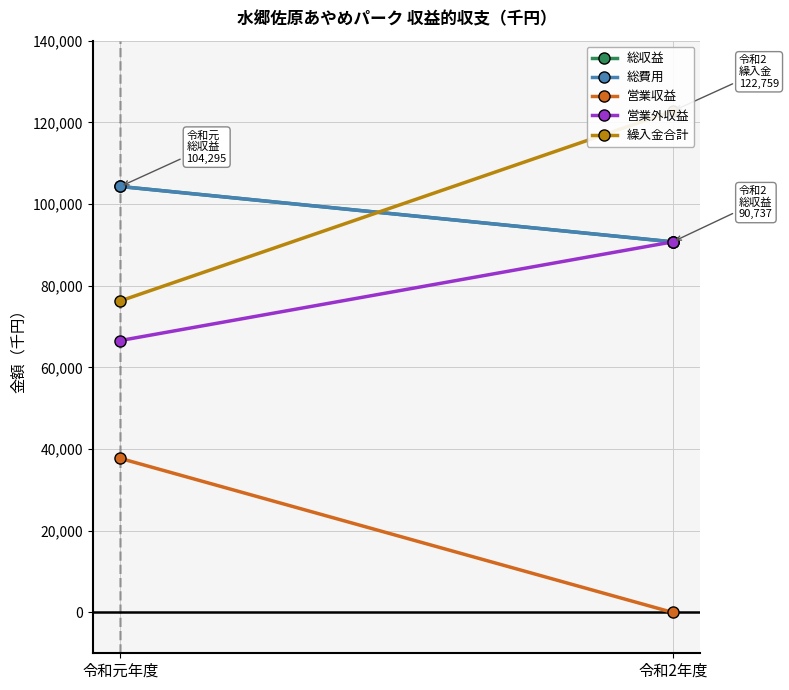

What is the difference between the 繰入金合計 values at 令和元年度 and 令和2年度?

46487